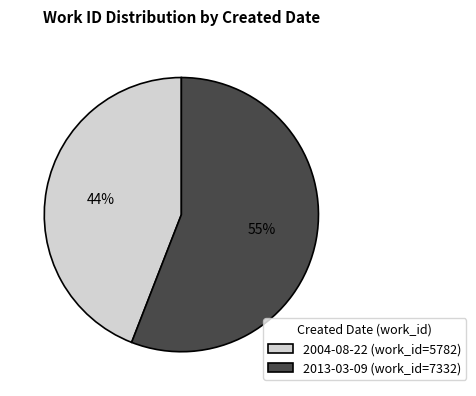

Count the number of slices in the pie.

2